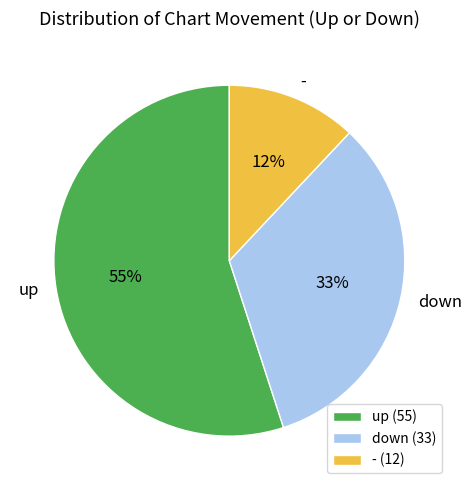

To the nearest percent, what is the average slice percentage?

33%